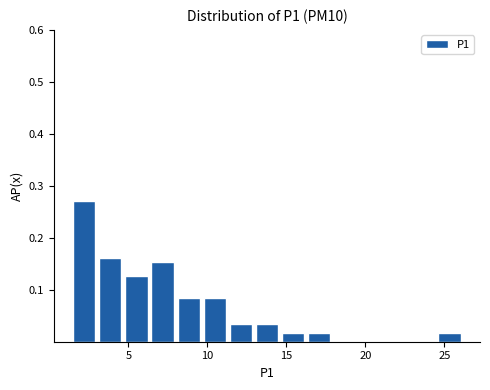

Read against the x-axis, roughly where is the centre of the tallest bar?

2.0